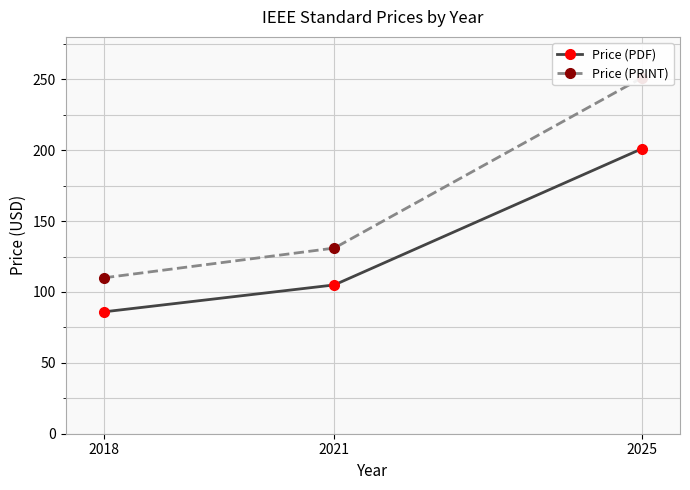

Reading left to right, transcribe all the data shown in this chart.

Price (PDF): 2018=86	2021=105	2025=201
Price (PRINT): 2018=110	2021=131	2025=251